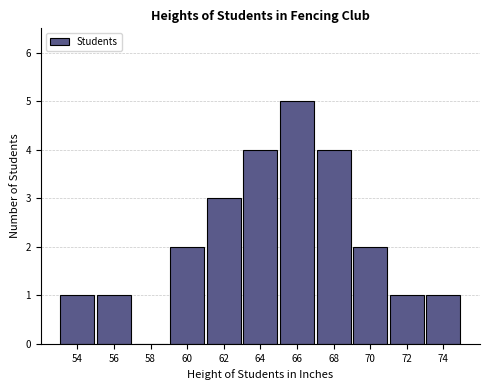

Reading right to left, what are all the values shown in this chart?

74=1	72=1	70=2	68=4	66=5	64=4	62=3	60=2	58=0	56=1	54=1